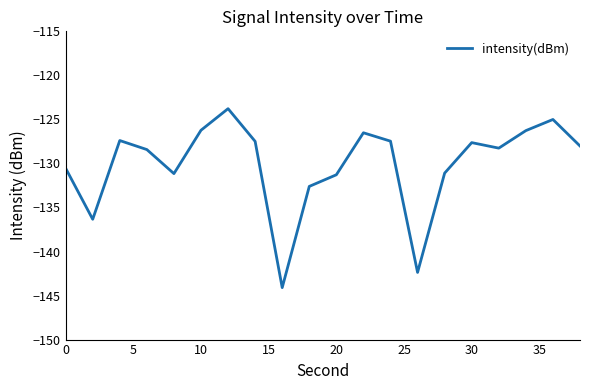

What is the greatest value displayed?

-123.8